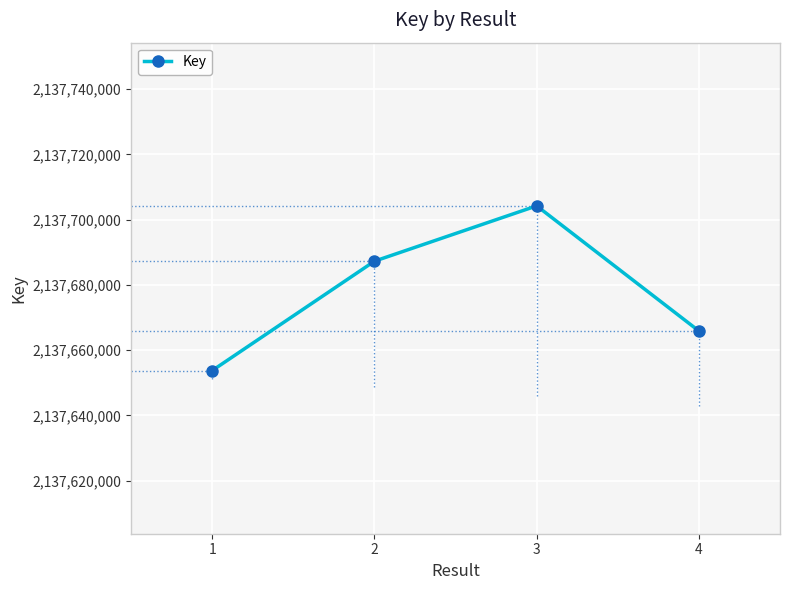

True or false: there are more than 1 points higher than both neighbors.

False